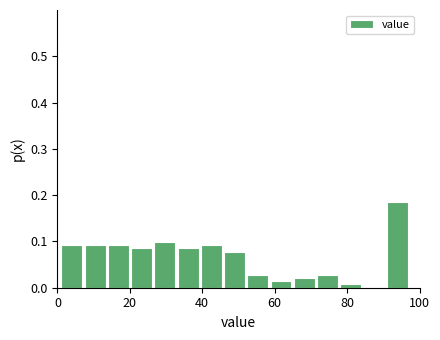

Around what value on the x-axis is the tallest bar? Give the approximate position of its centre, as read against the axis.

94